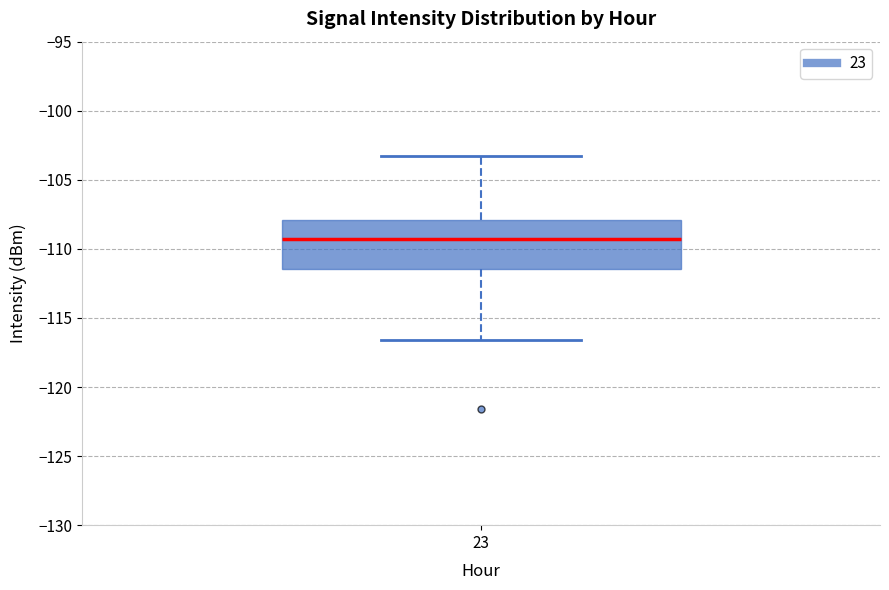

Where does the upper whisker of the box at x = 23 end on the y-axis? The values are not printed on the chart, so give them approximately, as read against the axis.

-103.0